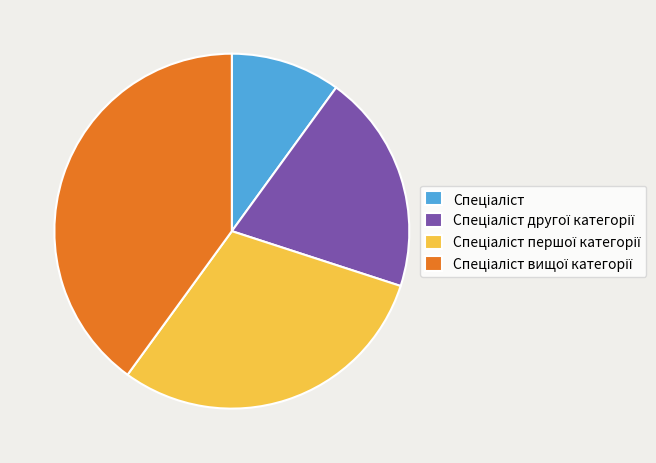

Is there any slice that represents more than half of the pie?

No